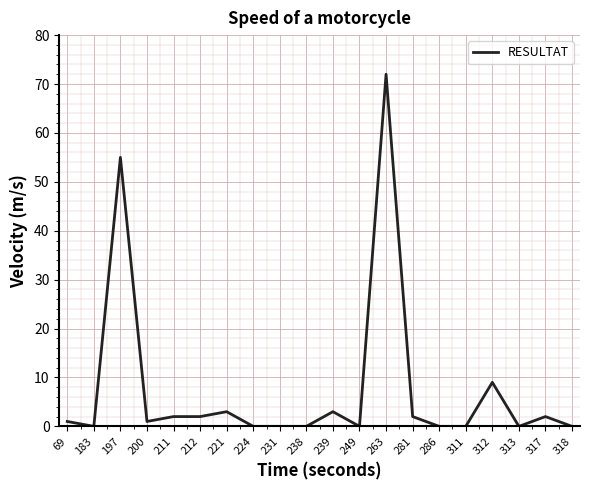

True or false: the data shows 0 at 311.

True